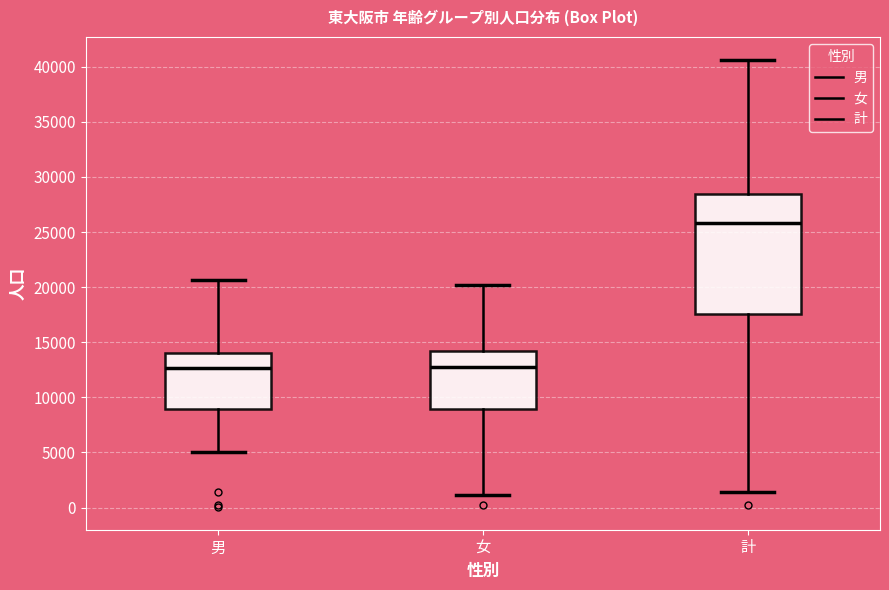

Reading left to right, transcribe this box plot: for each box, give where its median line is, the range the box spans, and where its two whiskers end, as read against the y-axis. The values are not printed on the chart, so give them approximately, as read against the axis.

男: median 12500, box 9000 to 14000, whiskers 5000 to 20500
女: median 12500, box 9000 to 14000, whiskers 1000 to 20000
計: median 26000, box 17500 to 28500, whiskers 1500 to 40500